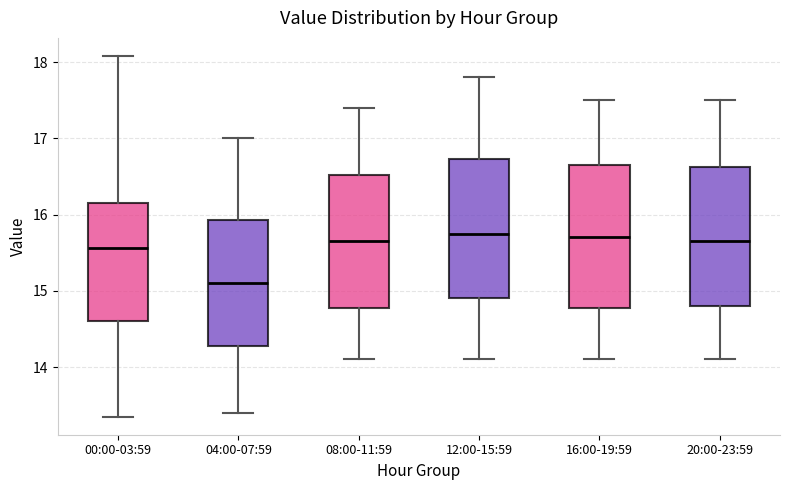

Reading left to right, read every box against the y-axis: the position of its median line, the range the box covers, and the ends of its whiskers. The values are not printed on the chart, so give them approximately, as read against the axis.

00:00-03:59: median 15.6, box 14.6 to 16.2, whiskers 13.4 to 18.1
04:00-07:59: median 15.1, box 14.3 to 15.9, whiskers 13.4 to 17.0
08:00-11:59: median 15.7, box 14.8 to 16.5, whiskers 14.1 to 17.4
12:00-15:59: median 15.8, box 14.9 to 16.7, whiskers 14.1 to 17.8
16:00-19:59: median 15.7, box 14.8 to 16.7, whiskers 14.1 to 17.5
20:00-23:59: median 15.7, box 14.8 to 16.6, whiskers 14.1 to 17.5